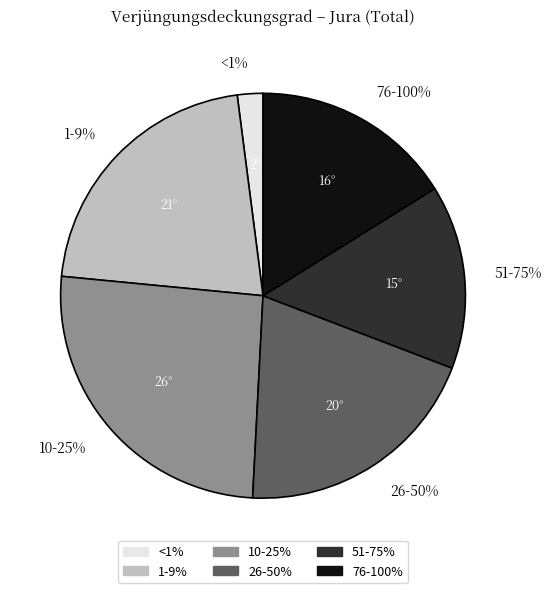

Does 26-50% account for over 50% of the chart?

No